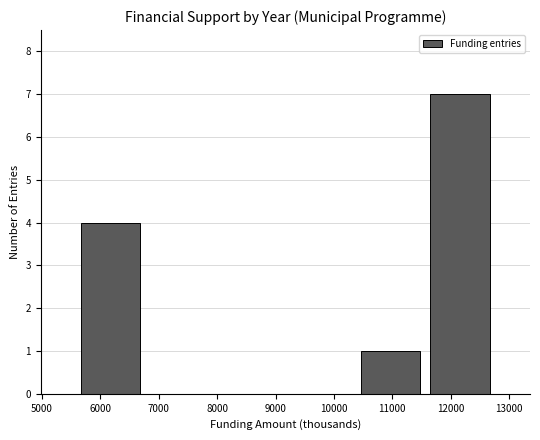

How tall is the bar that spans 5600 to 6800 on the x-axis? Neither the bar edges nor the heights are printed on the chart, so give them approximately, as read against the axes.

4